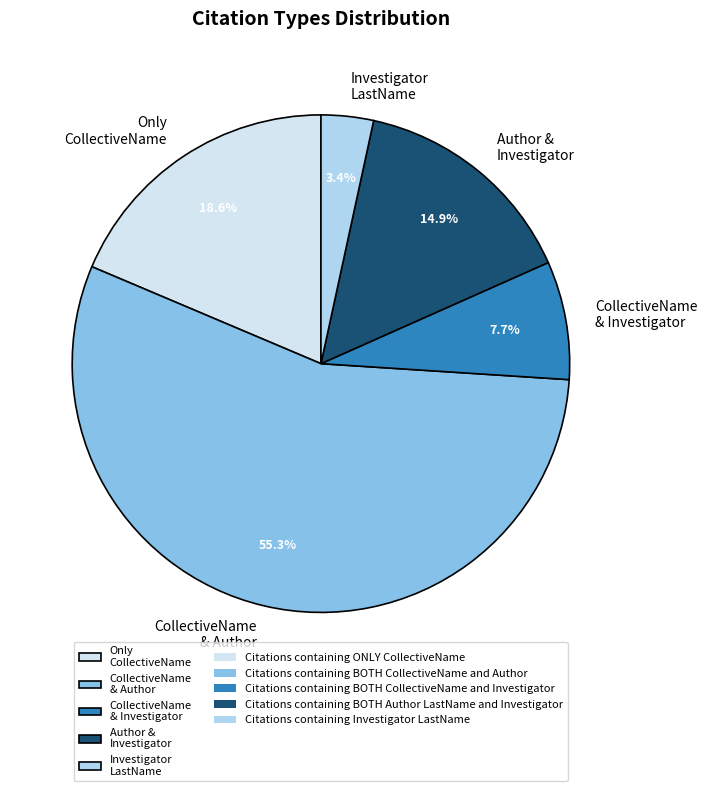

Which category has the biggest portion of the pie?

CollectiveName & Author